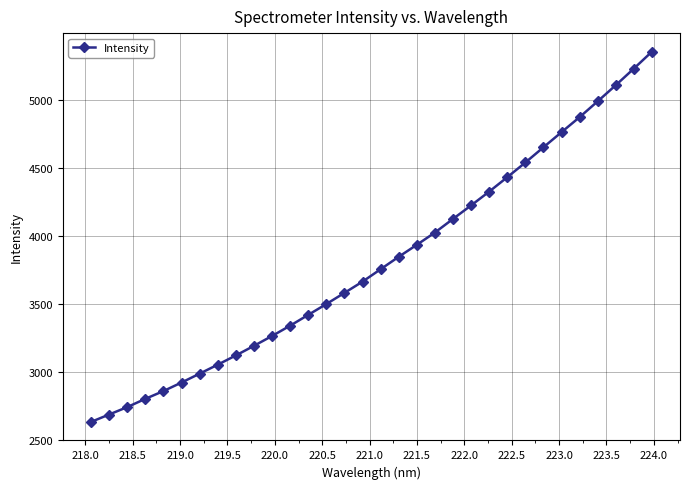

What is the value of the 22nd point from the left?

4224.3